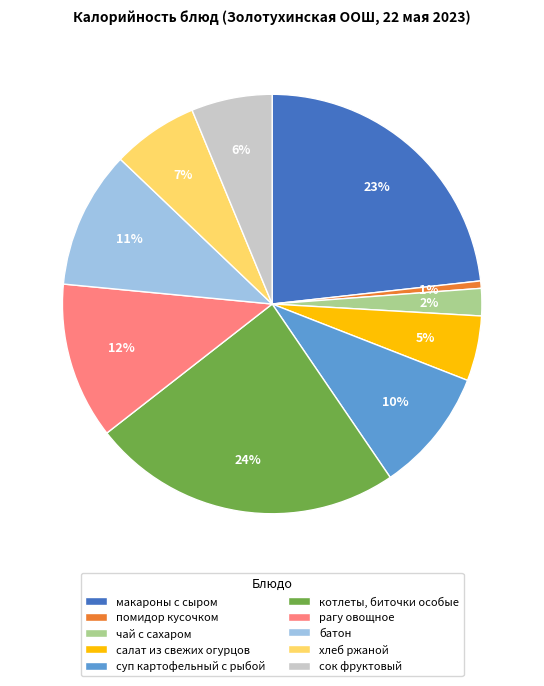

The помидор кусочком slice represents 9% of the pie. True or false?

False